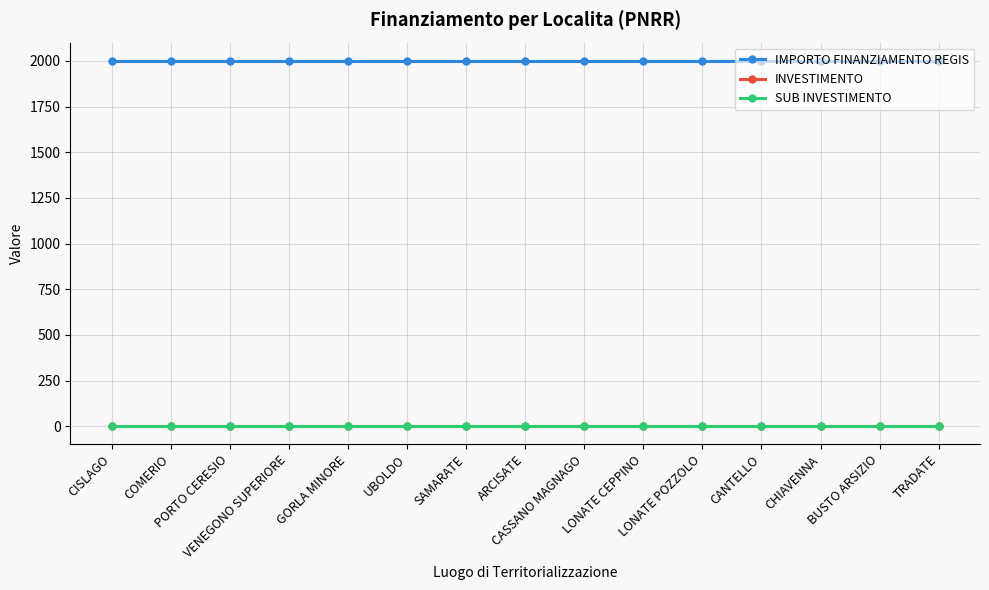

Does the chart have visible grid lines?

Yes